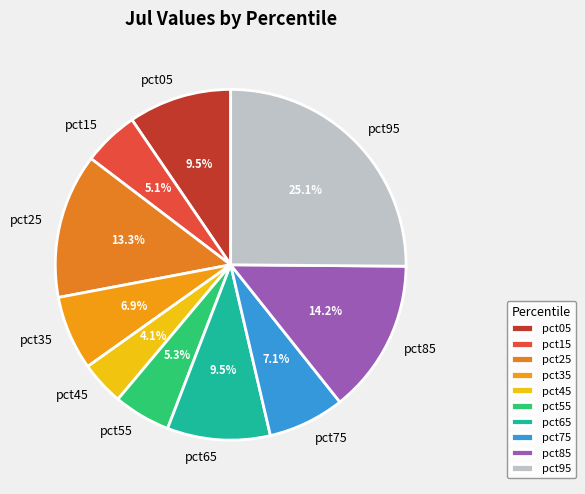

How much of the chart is everything except pct35?

93.1%